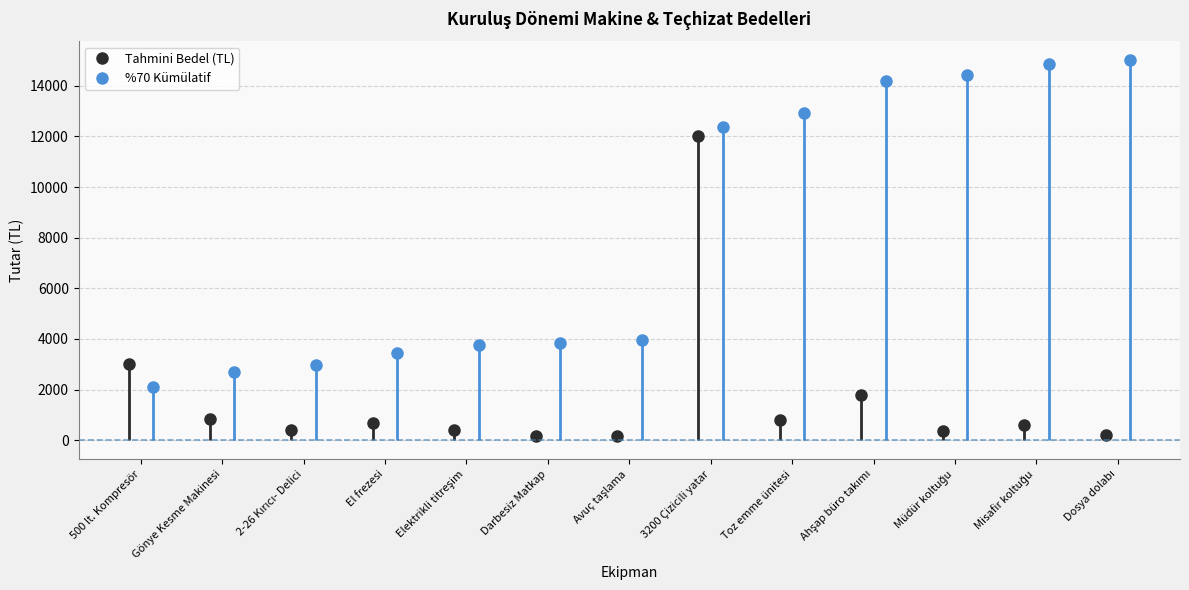

At which label is %70 Kümülatif closest to 8550?

3200 Çizicili yatar